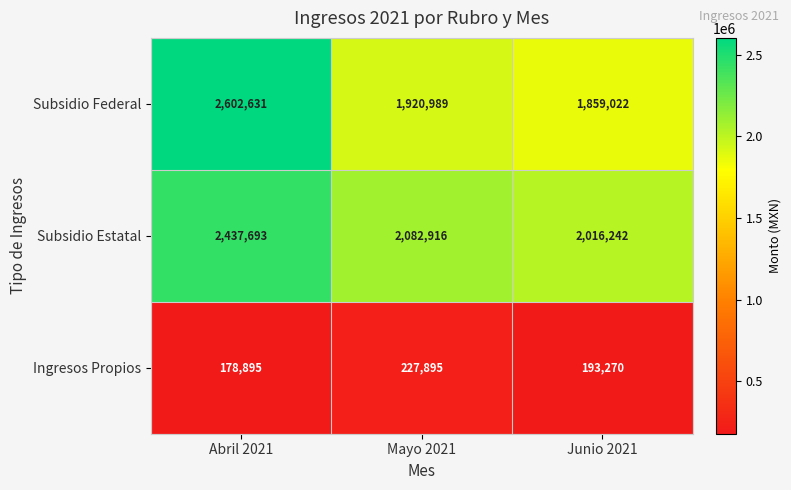

At Abril 2021, list the series in order from largest to smallest.

Subsidio Federal, Subsidio Estatal, Ingresos Propios